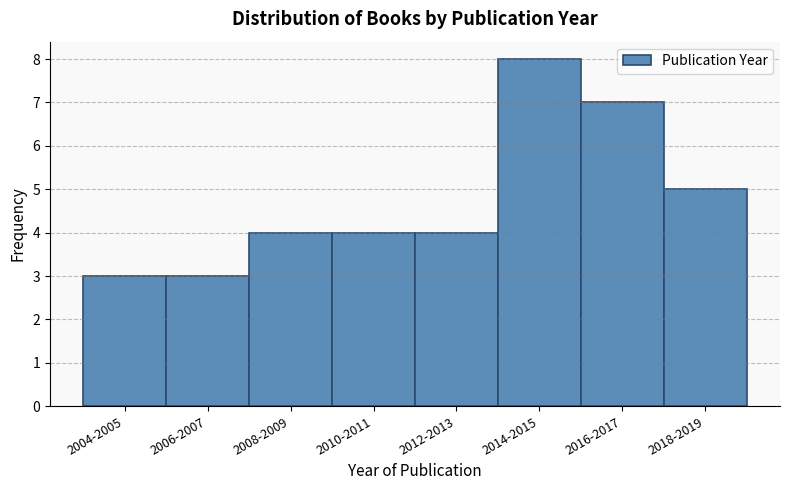

Reading left to right, transcribe all the data shown in this chart.

3	3	4	4	4	8	7	5